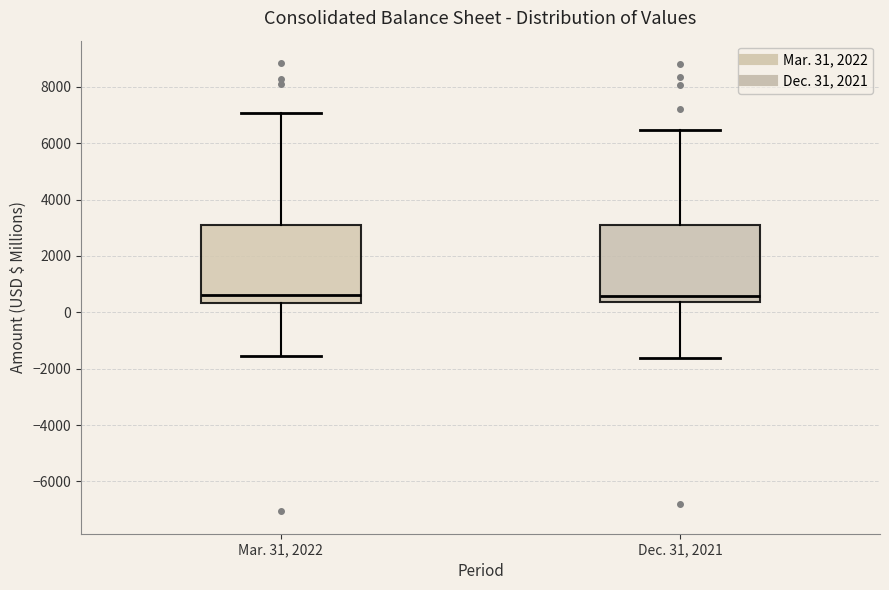

Reading left to right, read every box against the y-axis: the position of its median line, the range the box covers, and the ends of its whiskers. The values are not printed on the chart, so give them approximately, as read against the axis.

Mar. 31, 2022: median 600, box 400 to 3000, whiskers -1600 to 7000
Dec. 31, 2021: median 600, box 400 to 3000, whiskers -1600 to 6400